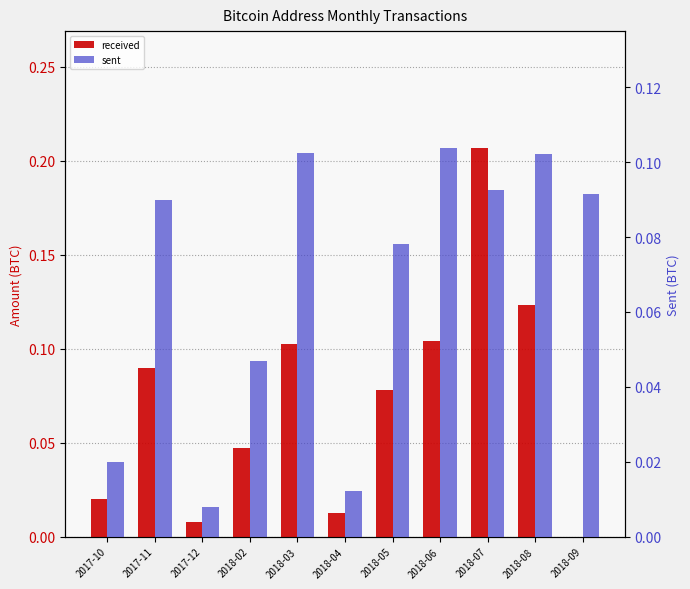

At 2018-04, list the series in order from largest to smallest.

received, sent